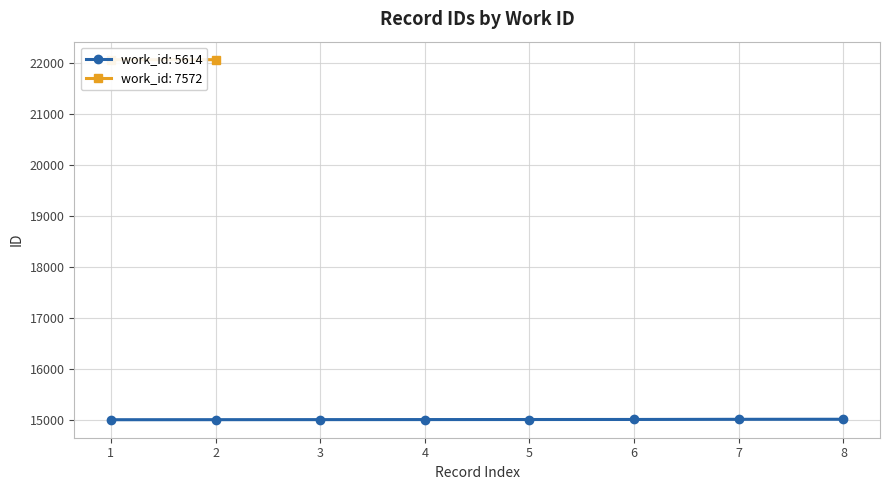

What is the value of the work_id: 5614 point at the 8th from the left?

15012